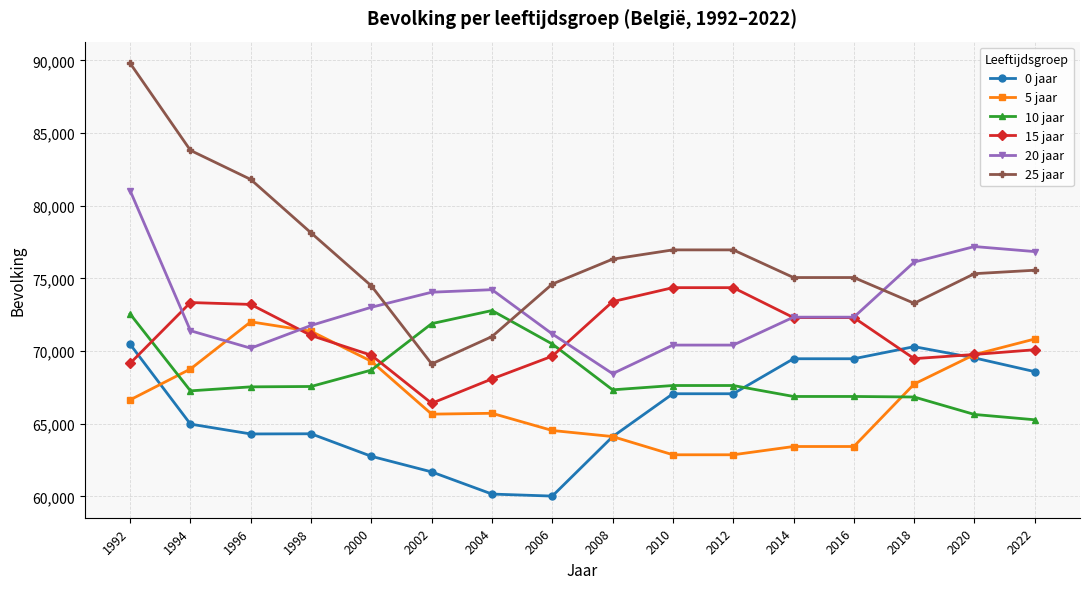

What is the difference between the 15 jaar values at 2010 and 2020?

4598